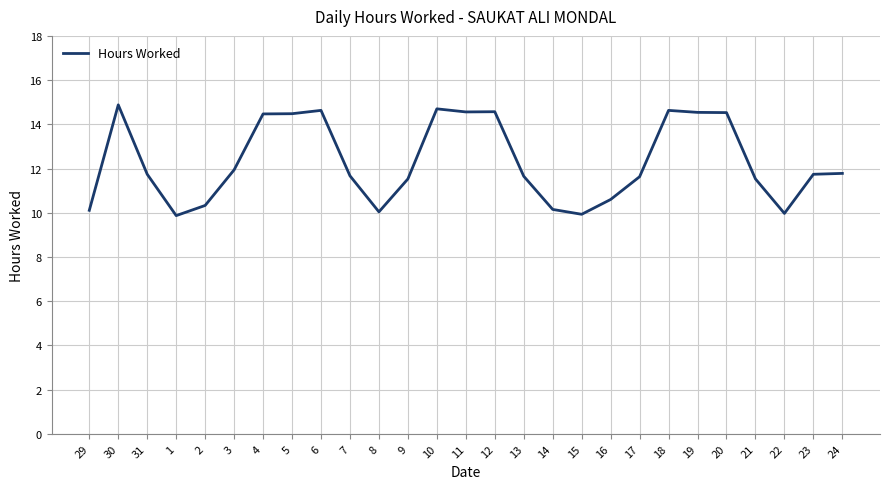

What position from the left is 14?

17